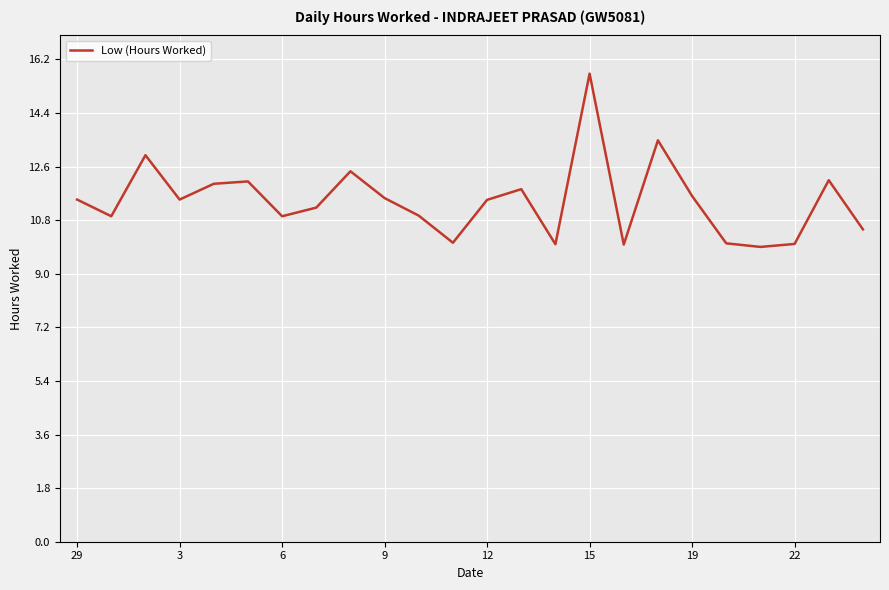

What is the minimum value shown in the chart?

9.9